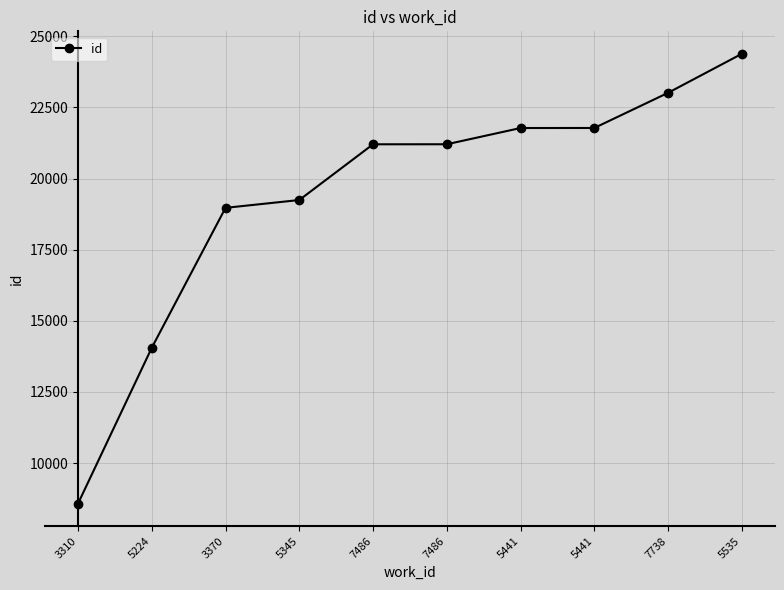

How many categories are shown in the chart?

10